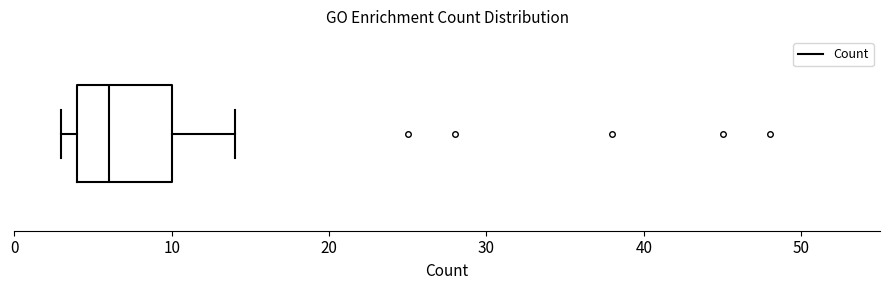

Read this box plot against the x-axis: the position of the median line, the range covered by the box, and the ends of both whiskers. The values are not printed on the chart, so give them approximately, as read against the axis.

median 6, box 4 to 10, whiskers 3 to 14